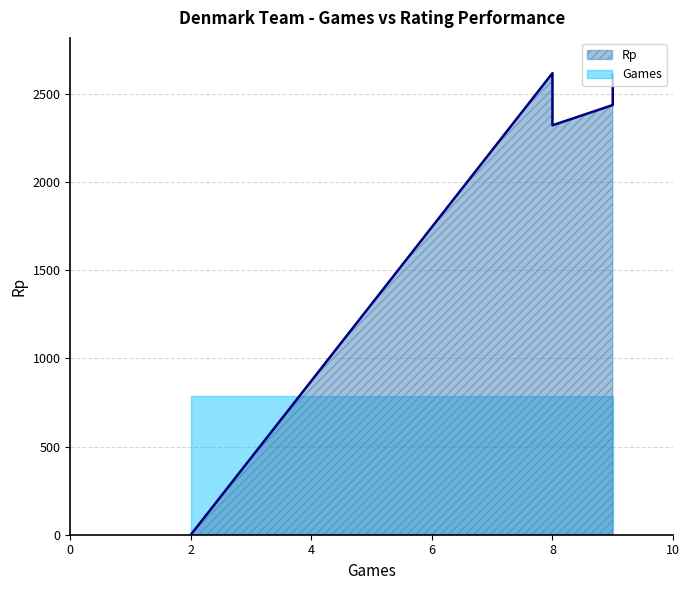

Reading left to right, what are all the values shown in this chart?

Games: Hansen Sune Berg=8	Schandorff Lars=9	Andersen Mads=9	Ochsner Bjorn Moller=8	Jacobsen Mikkel Manosri=2
Rp: Hansen Sune Berg=2619	Schandorff Lars=2438	Andersen Mads=2610	Ochsner Bjorn Moller=2323	Jacobsen Mikkel Manosri=0